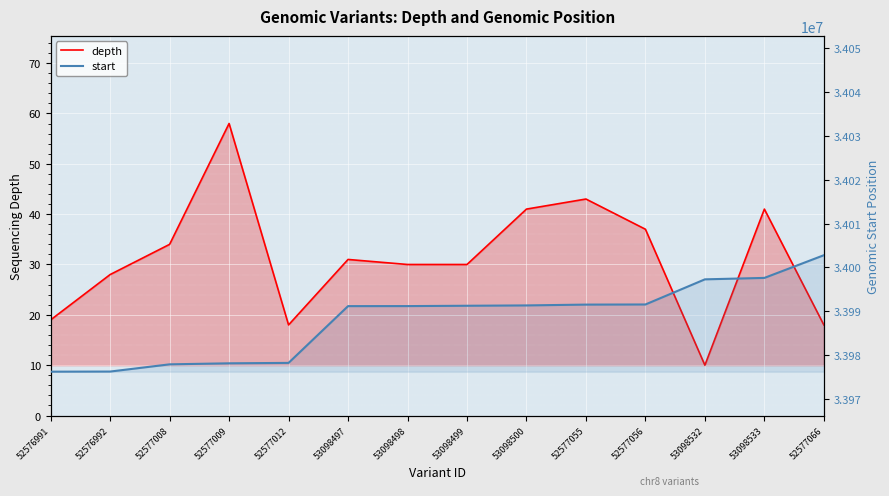

Rank the series at 53098497 from lowest to highest value.

depth, start